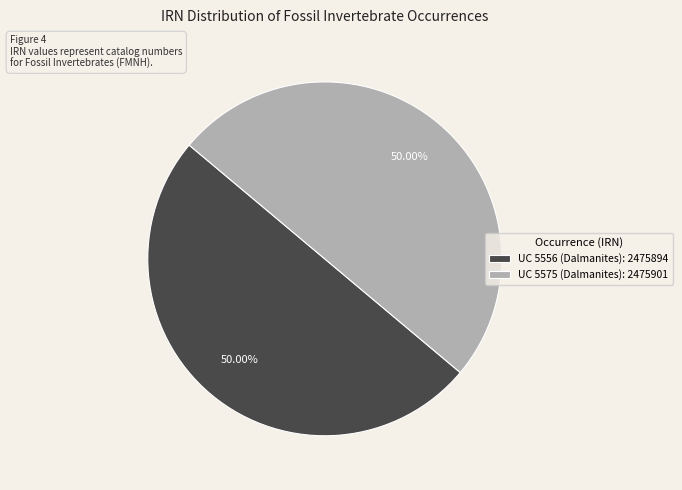

How many segments does this pie chart have?

2